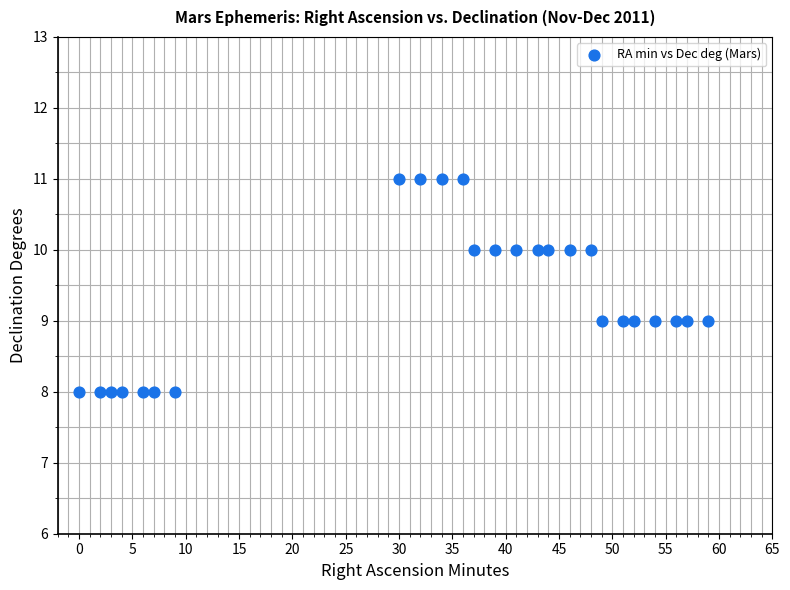

What is the range of X values (max minus min)?

59